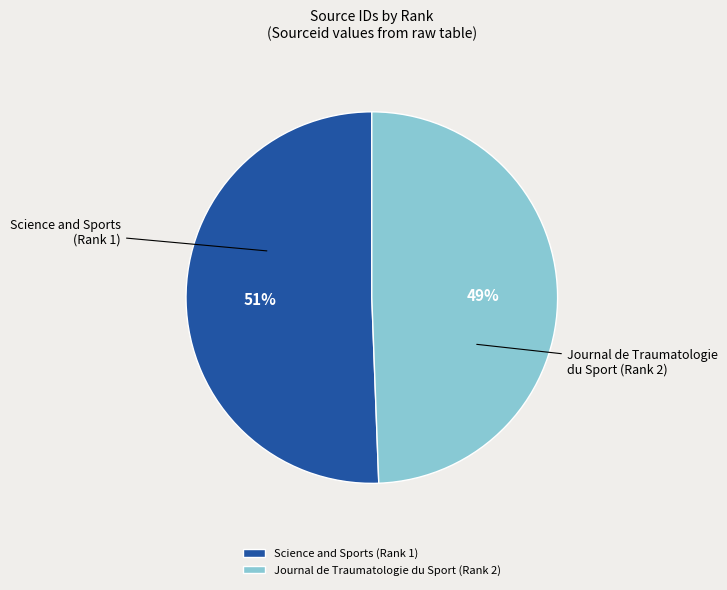

Do Journal de Traumatologie du Sport (Rank 2) and Science and Sports (Rank 1) together represent more than half of the pie?

Yes